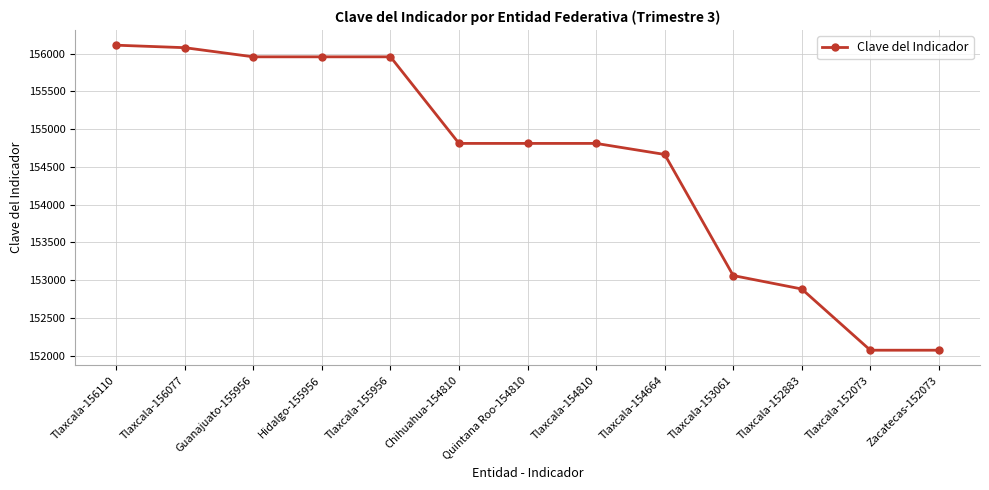

What is the change in value from Tlaxcala-154810 to Tlaxcala-152073?

-2737